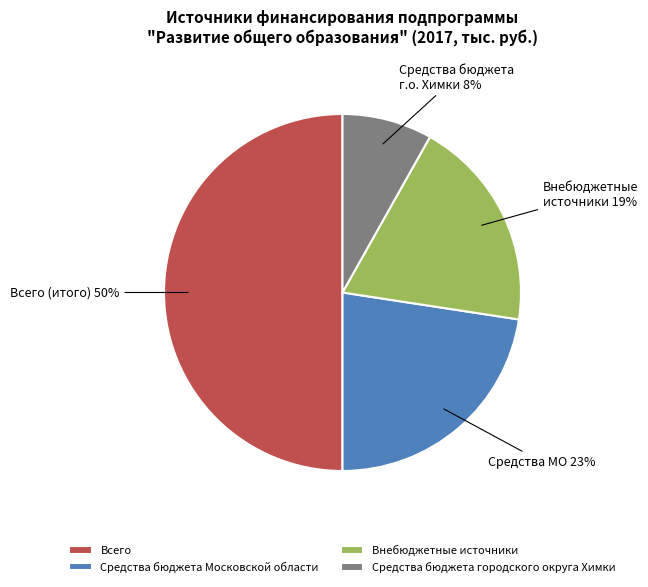

True or false: Средства бюджета городского округа Химки accounts for 8% of the total.

True